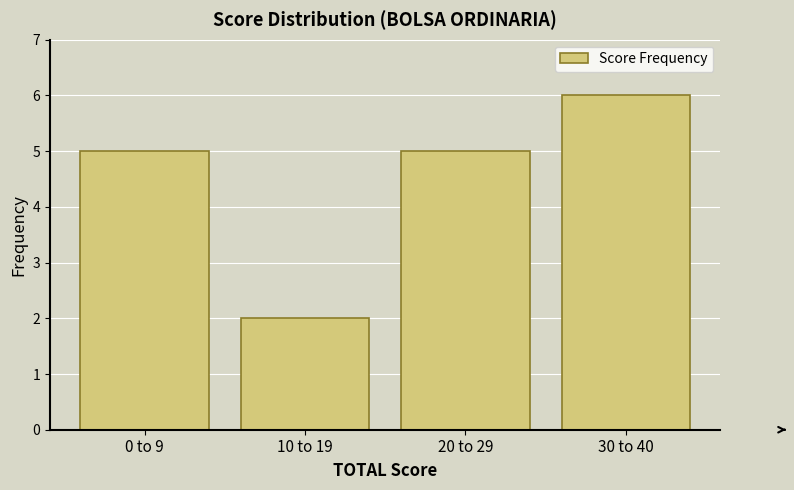

Reading right to left, extract all data points from this chart.

30 to 40=6	20 to 29=5	10 to 19=2	0 to 9=5